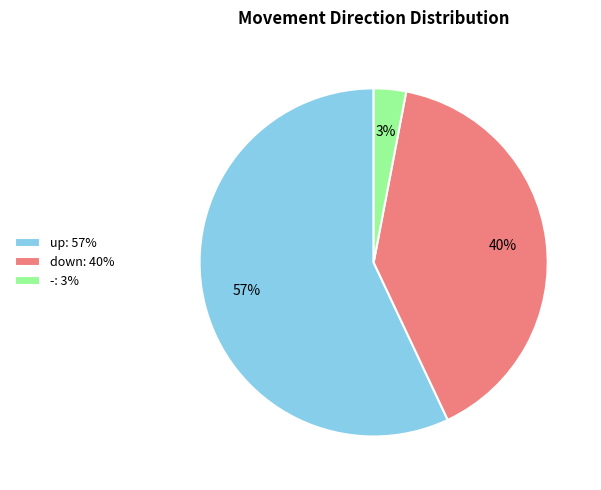

Which category has the smallest portion of the pie?

-